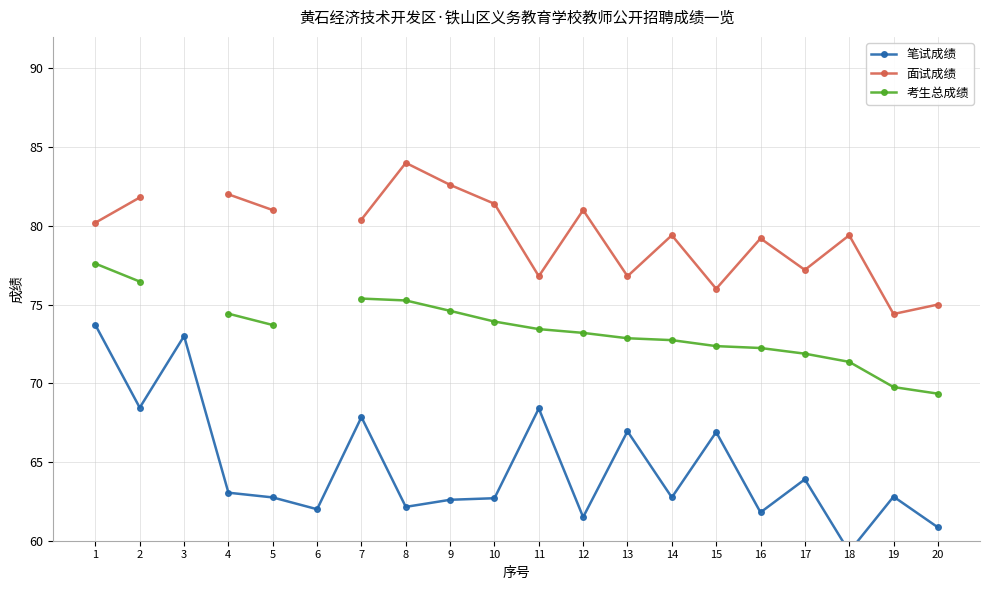

What are all the series names shown in the legend?

笔试成绩, 面试成绩, 考生总成绩